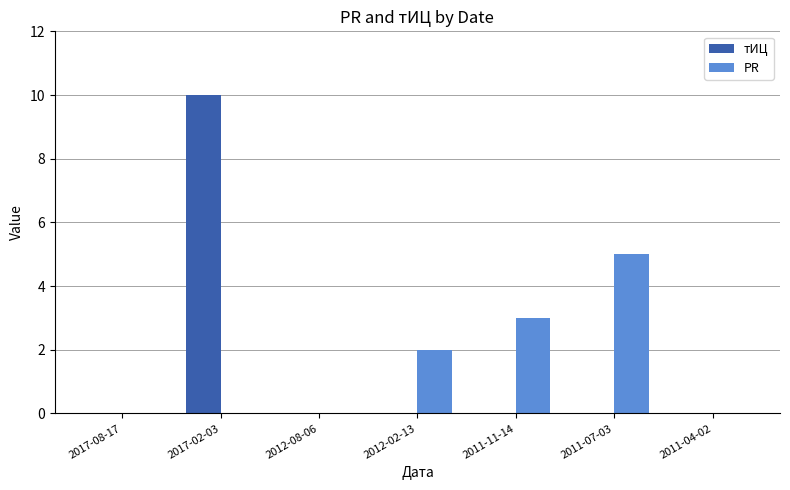

True or false: PR has a value of 0 at 2012-08-06.

True